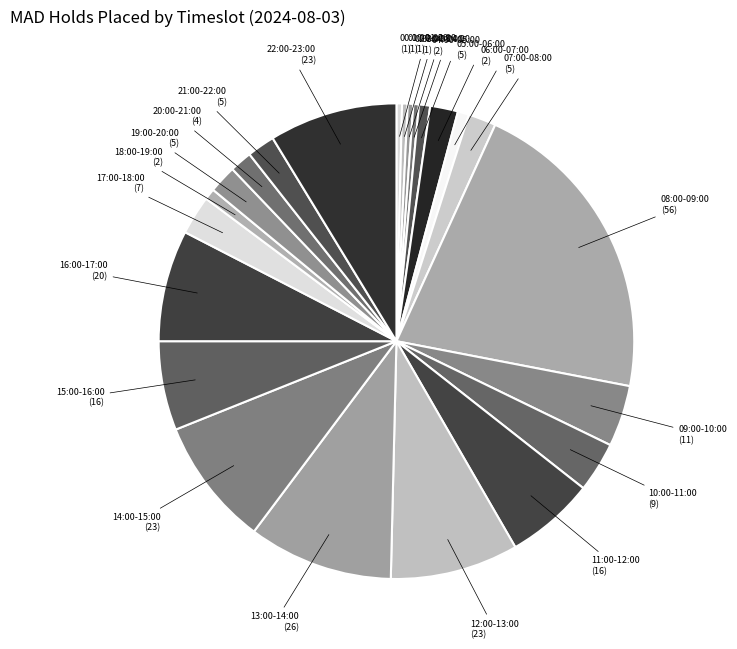

Does 21:00-22:00 (5) represent more than half of the total?

No